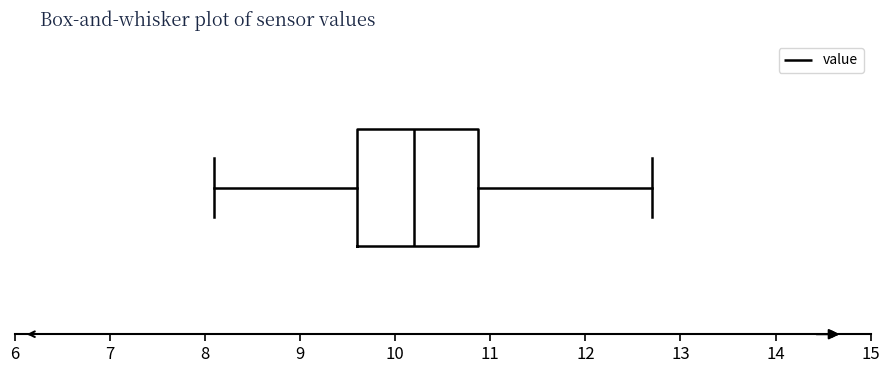

Where is the right edge of the box on the x-axis? The values are not printed on the chart, so give them approximately, as read against the axis.

10.9